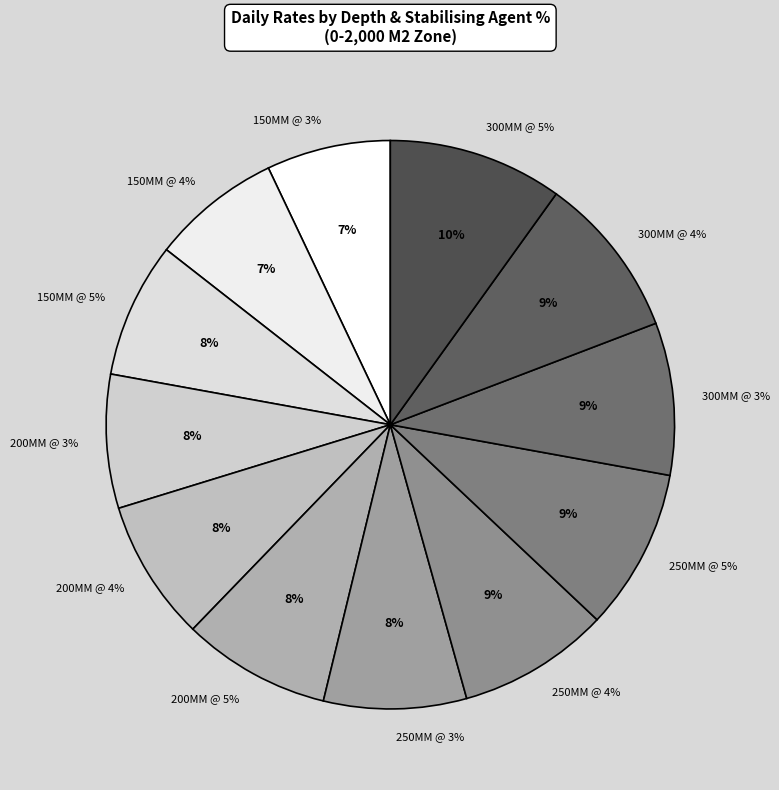

Is it true that 200MM @ 4% is 1% of the pie?

False